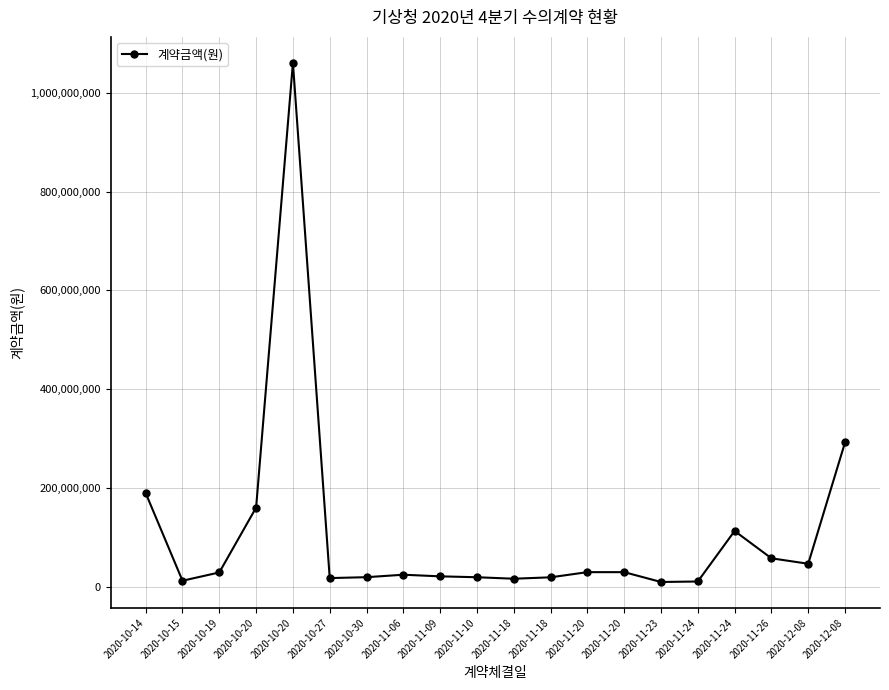

Rank the categories by value from highest to lowest.

2020-10-20, 2020-12-08, 2020-10-14, 2020-10-20, 2020-11-24, 2020-11-26, 2020-12-08, 2020-11-20, 2020-11-20, 2020-10-19, 2020-11-06, 2020-11-09, 2020-10-30, 2020-11-10, 2020-11-18, 2020-10-27, 2020-11-18, 2020-10-15, 2020-11-24, 2020-11-23